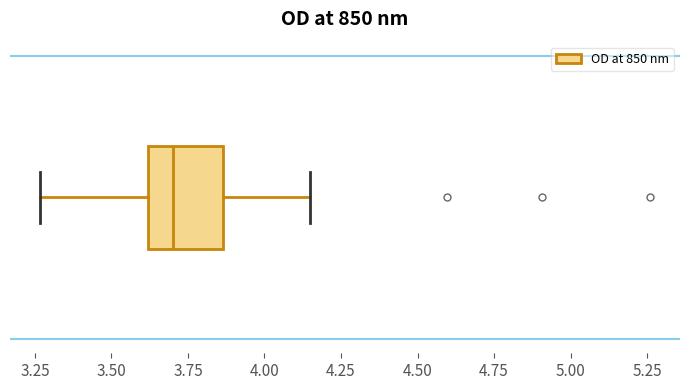

Transcribe this box plot: give where the median line is, the range the box spans, and where the two whiskers end, as read against the x-axis. The values are not printed on the chart, so give them approximately, as read against the axis.

median 3.70, box 3.60 to 3.85, whiskers 3.25 to 4.15